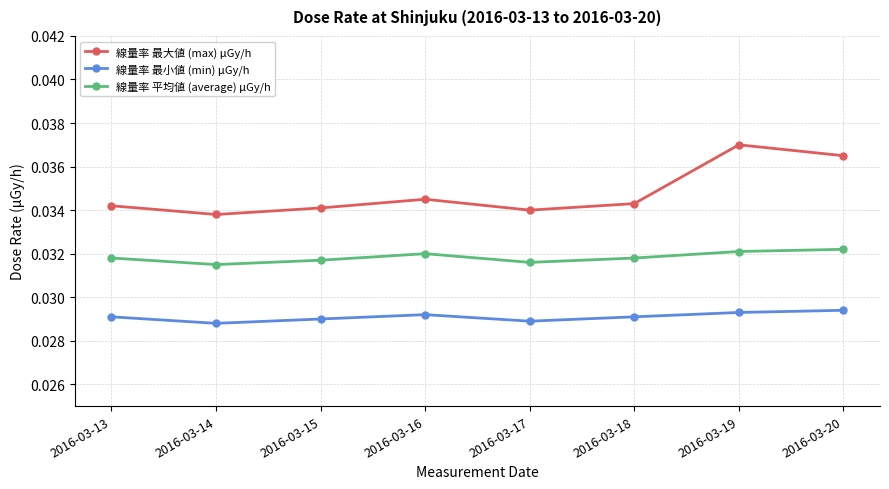

Where is the first local maximum for 線量率 平均値 (average) μGy/h?

2016-03-16